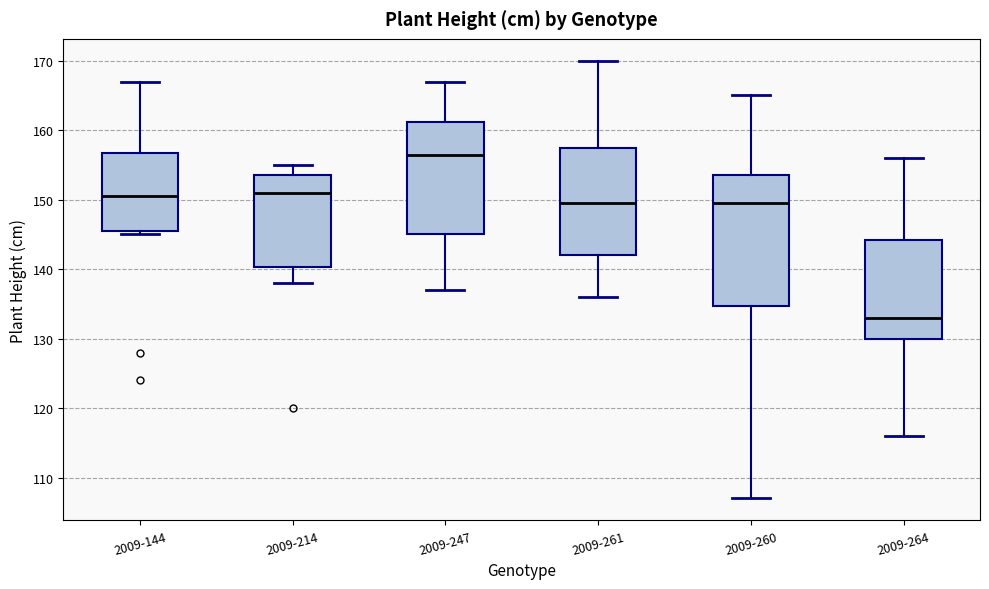

Reading left to right, transcribe this box plot: for each box, give where its median line is, the range the box spans, and where its two whiskers end, as read against the y-axis. The values are not printed on the chart, so give them approximately, as read against the axis.

2009-144: median 151, box 146 to 157, whiskers 145 to 167
2009-214: median 151, box 140 to 154, whiskers 138 to 155
2009-247: median 157, box 145 to 161, whiskers 137 to 167
2009-261: median 150, box 142 to 158, whiskers 136 to 170
2009-260: median 150, box 135 to 154, whiskers 107 to 165
2009-264: median 133, box 130 to 144, whiskers 116 to 156